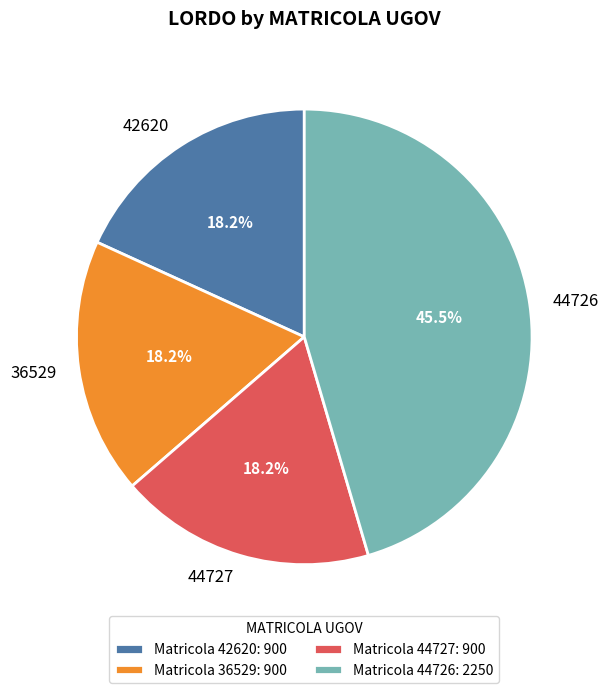

To the nearest percent, what is the difference between the largest and smallest slice percentages?

27%